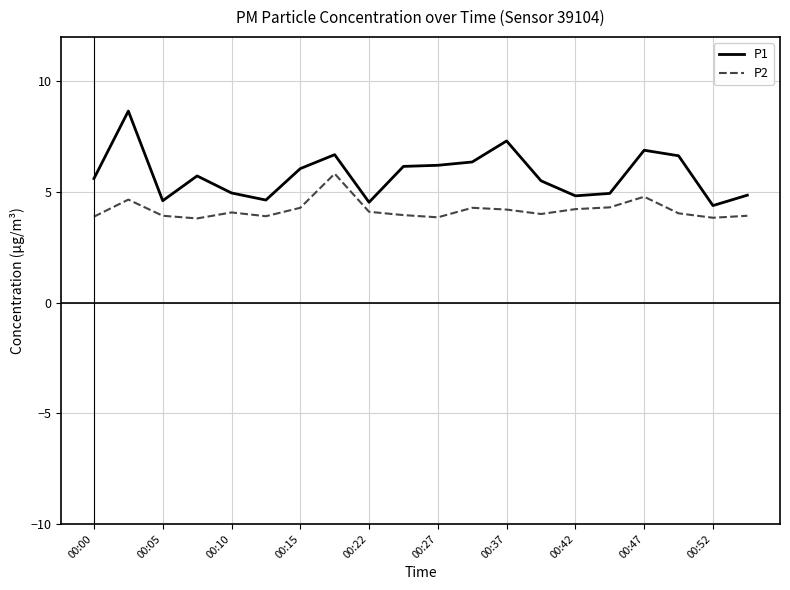

Does the chart display data point markers on the line(s)?

No